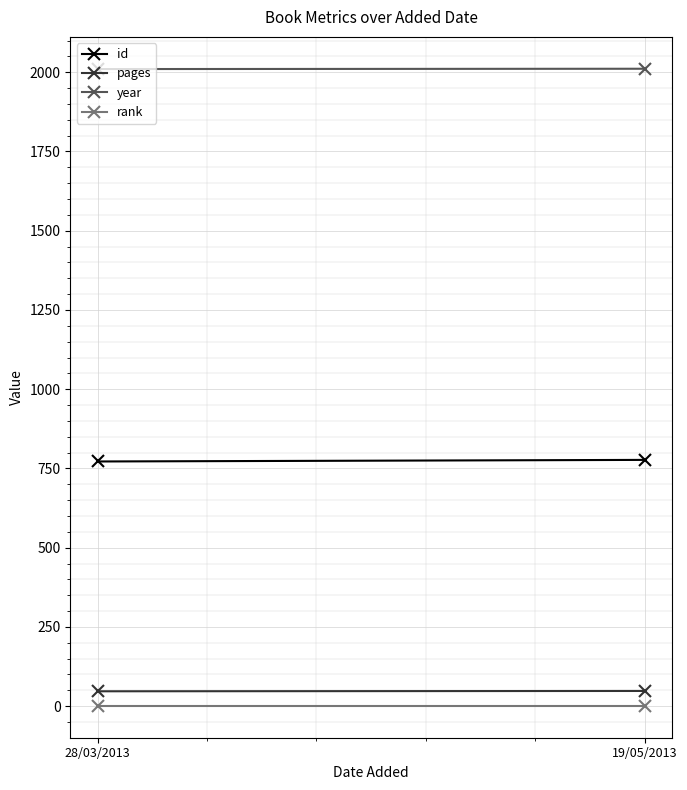

Count the number of data series in this chart.

4